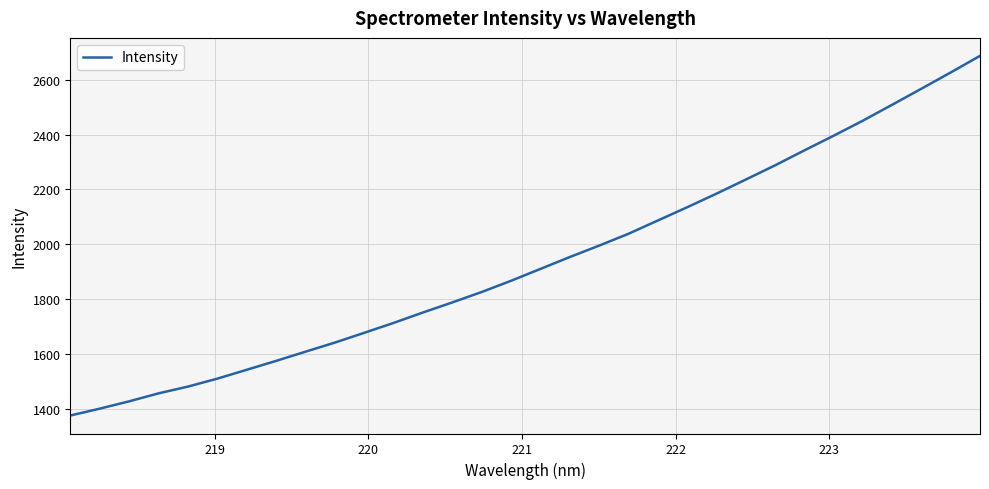

What is the smallest value displayed?

1375.2